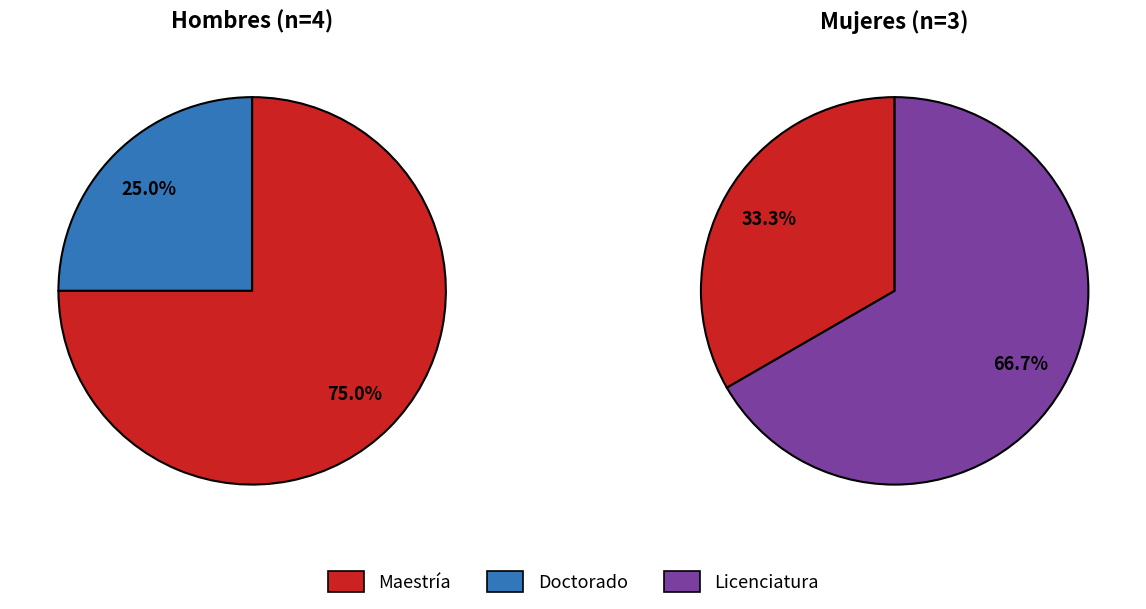

Count the number of slices in the pie.

3